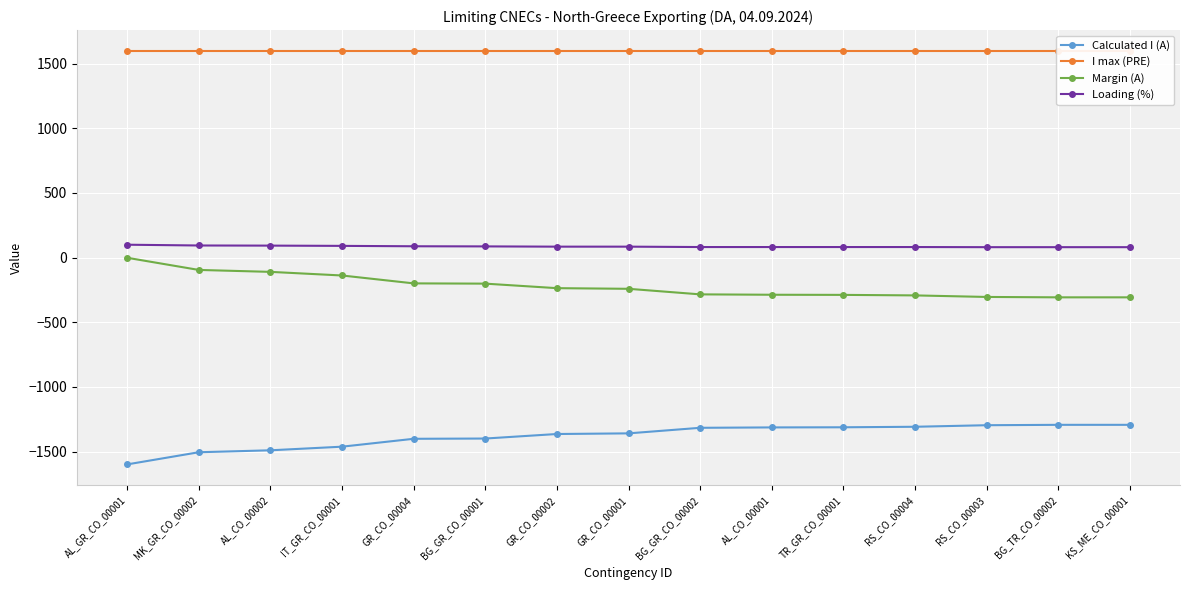

Which label corresponds to the largest value in the chart?

AL_GR_CO_00001